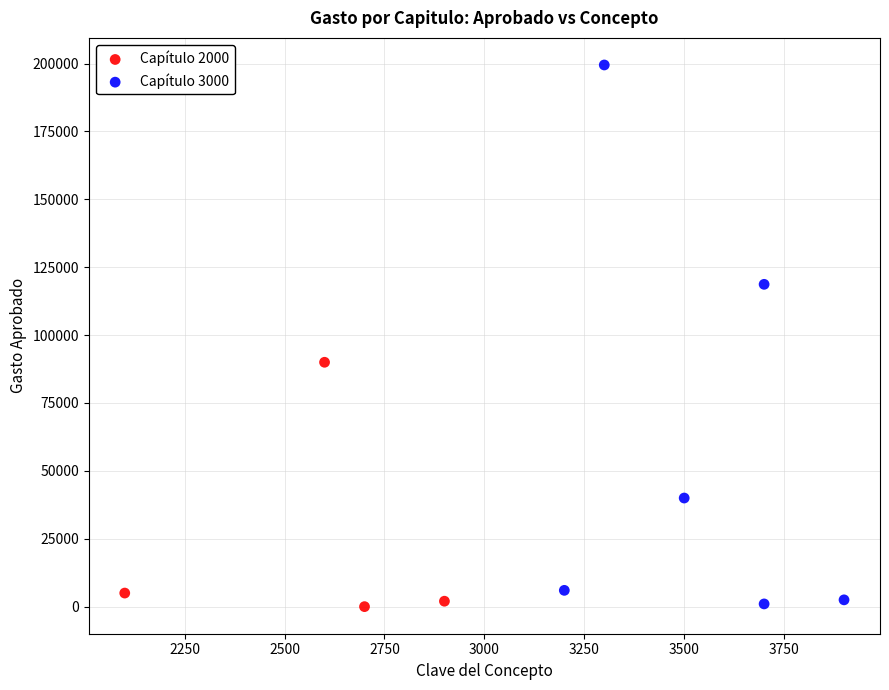

What are all the series names shown in the legend?

Capítulo 2000, Capítulo 3000